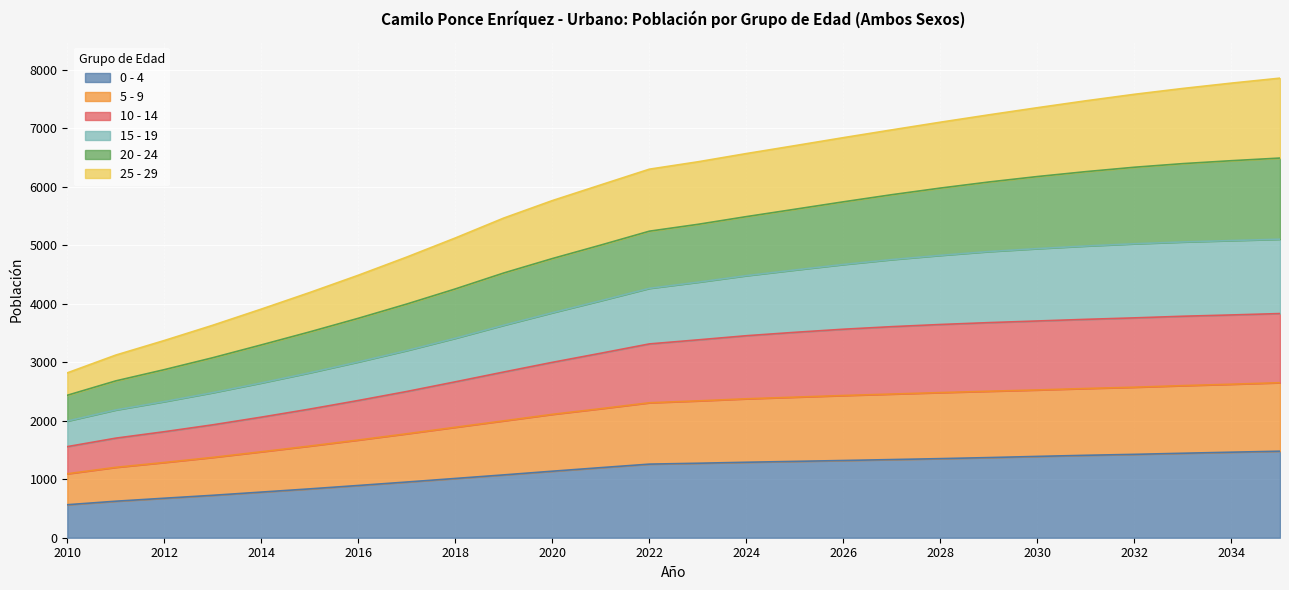

True or false: 5 - 9 and 0 - 4 cross at least once.

False